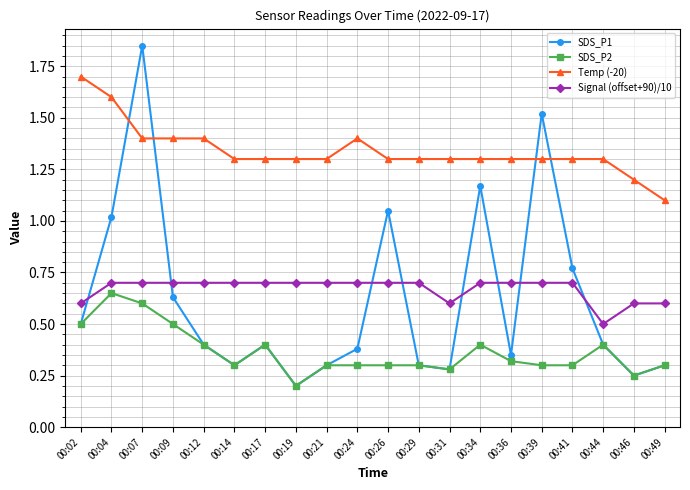

What is the value of the Temp (-20) point at the 14th from the left?

1.3